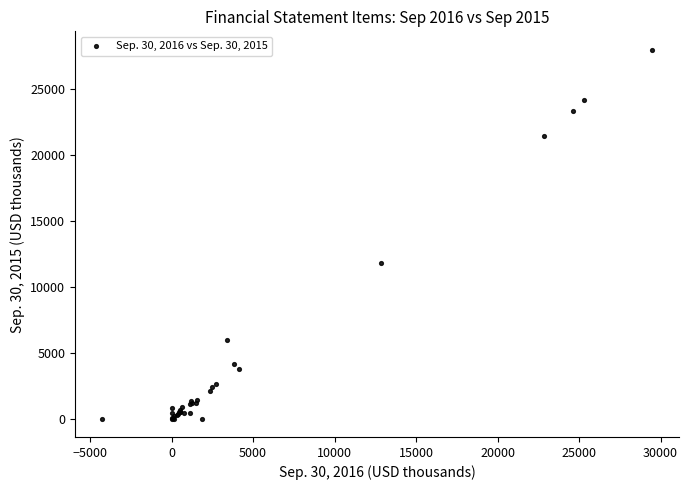

What Y value in the scatter plot is closest to 13993?

11809